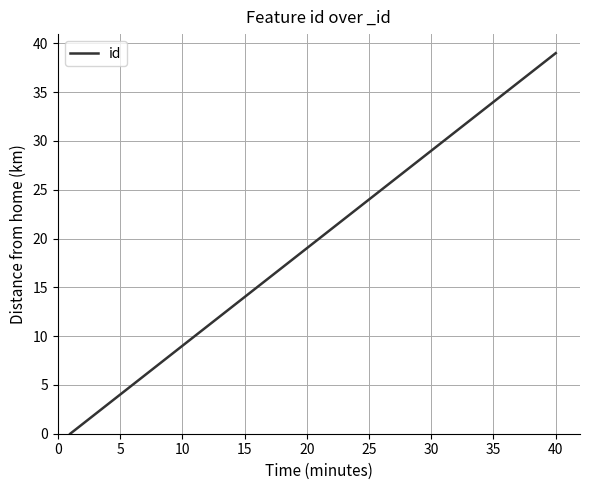

Which label corresponds to the largest value in the chart?

40